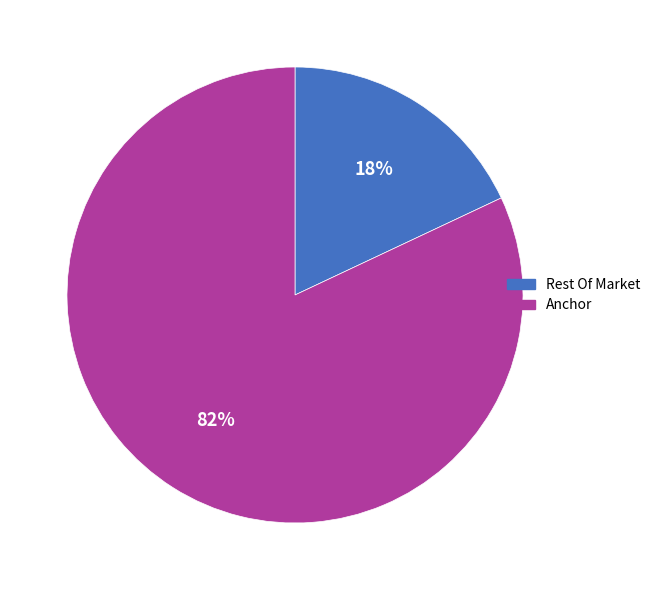

True or false: Anchor accounts for 71% of the total.

False